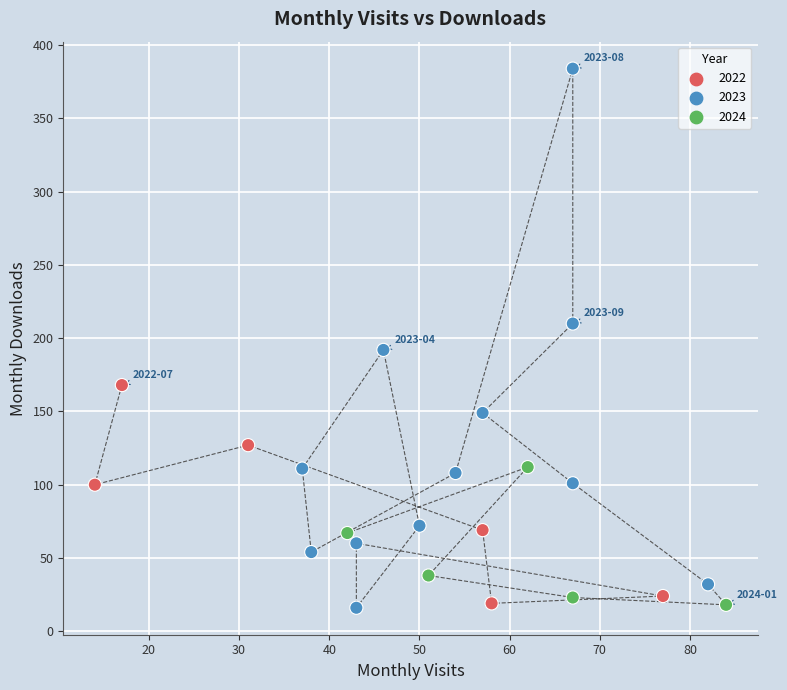

What is the range of Y values (max minus min)?

368